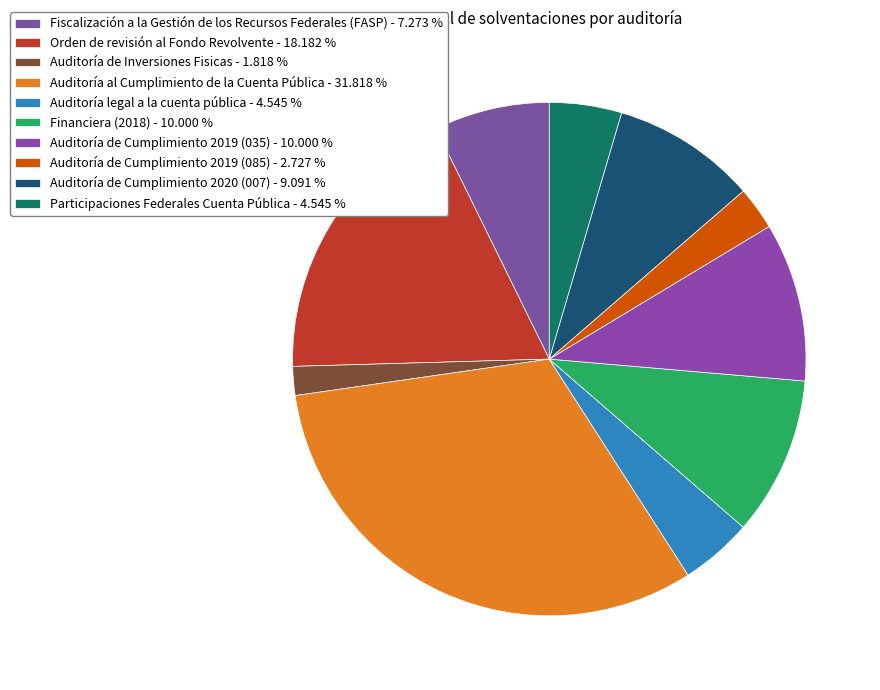

Is it true that Auditoría de Cumplimiento 2020 (007) is 18% of the pie?

False